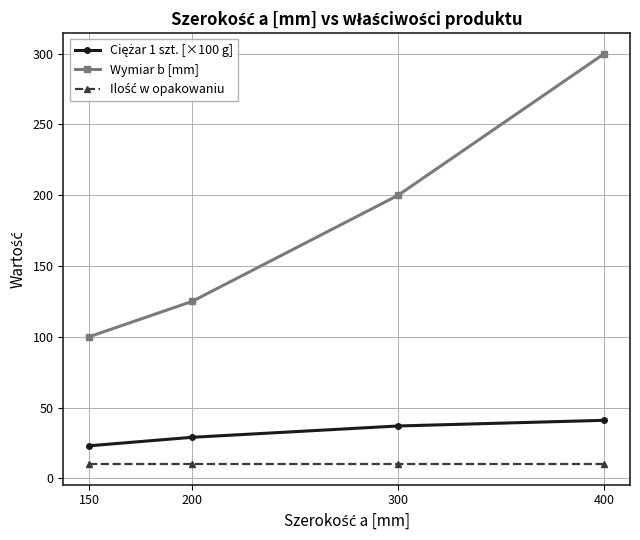

Which category has the highest value across all series?

400